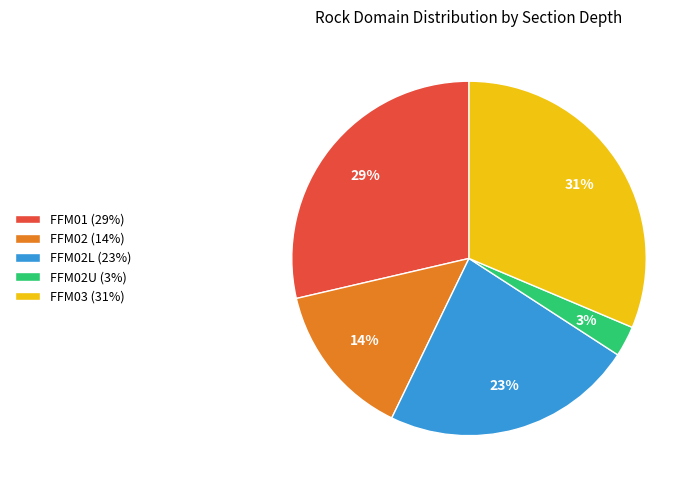

The FFM01 (29%) slice represents 29% of the pie. True or false?

True